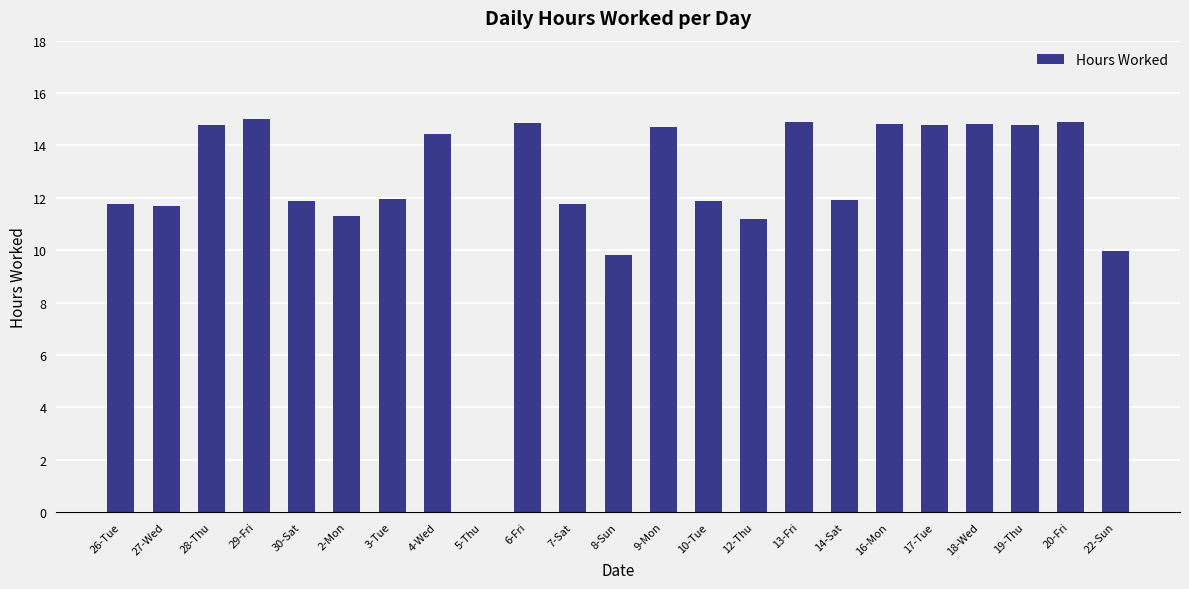

What is the maximum value shown in the chart?

15.0